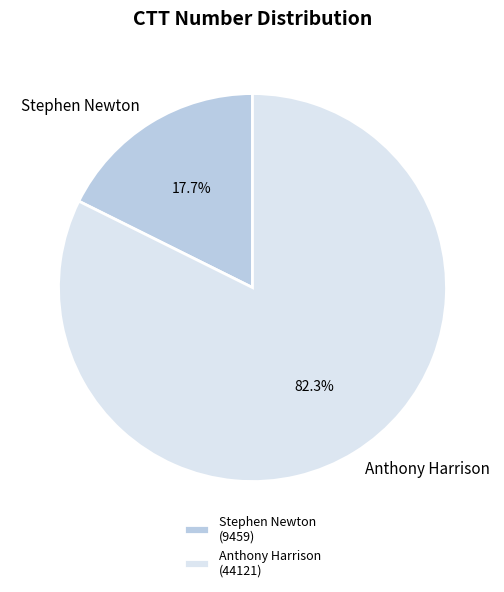

Count the number of slices in the pie.

2